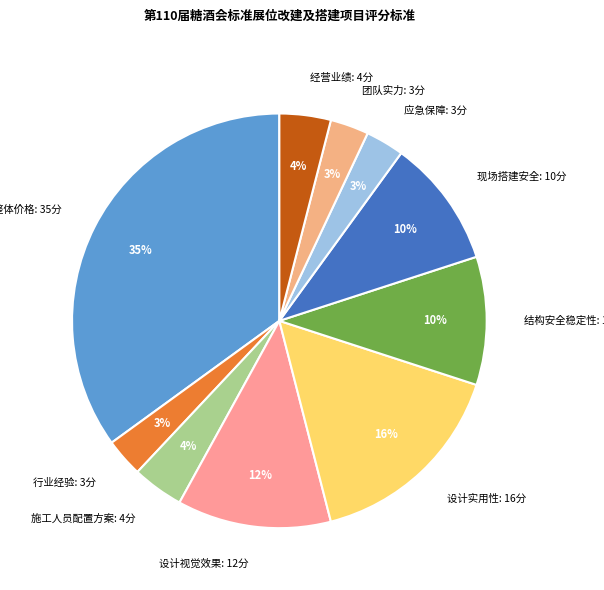

Count the number of slices in the pie.

10